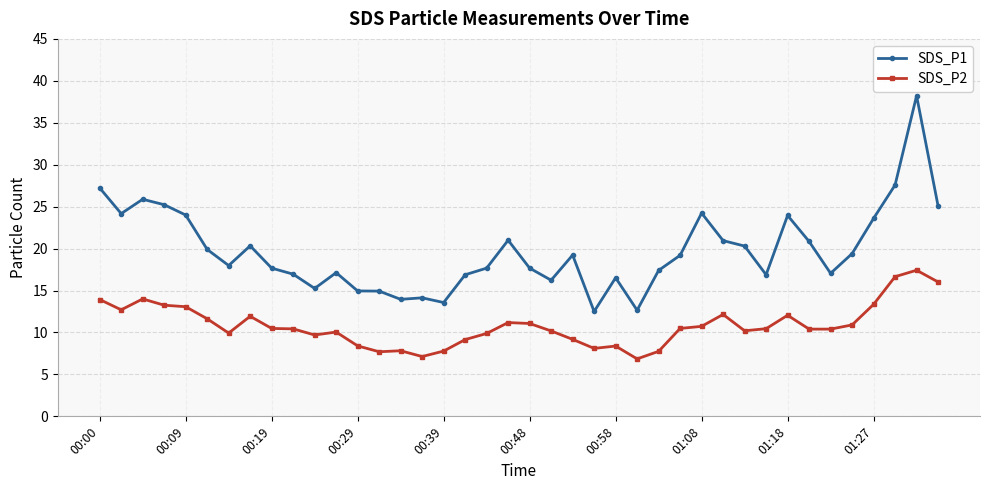

True or false: SDS_P2 and SDS_P1 cross at least once.

False